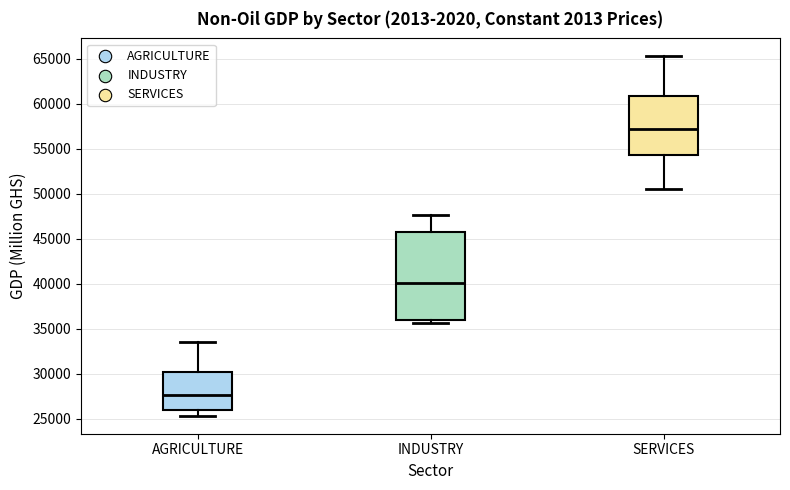

Which box has the highest median line?

SERVICES